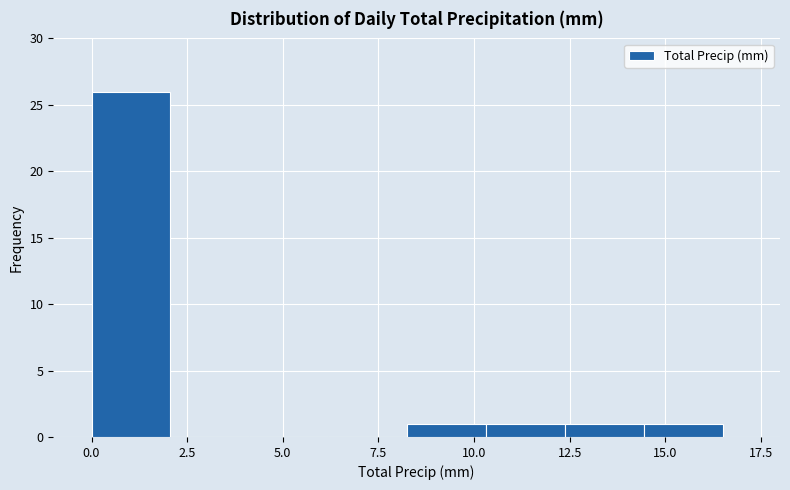

Over which range of the x-axis is the bar tallest?

0.0 to 2.0